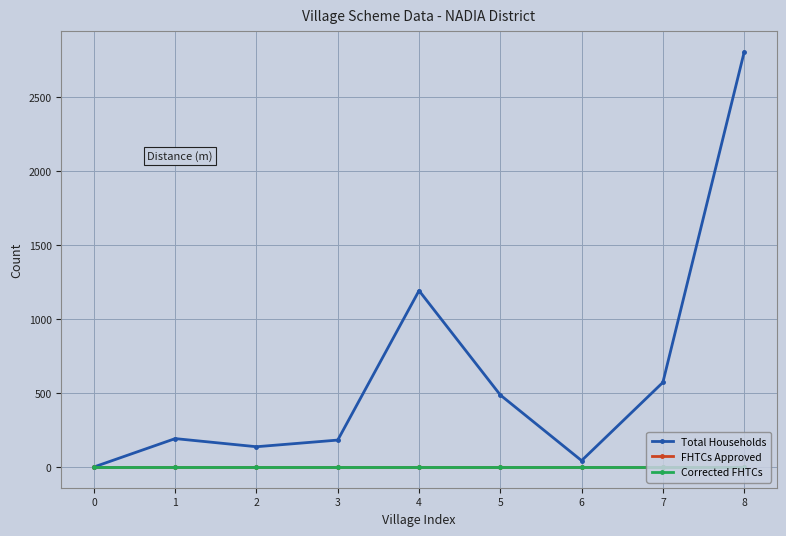

Does the chart have visible grid lines?

Yes